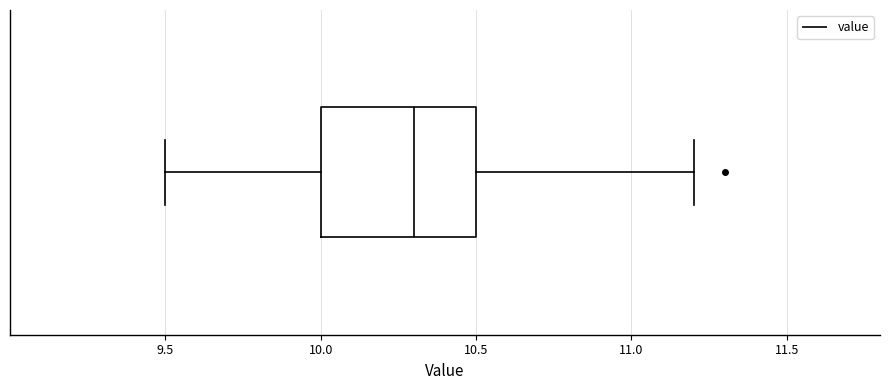

Where is the right edge of the box on the x-axis? The values are not printed on the chart, so give them approximately, as read against the axis.

10.5